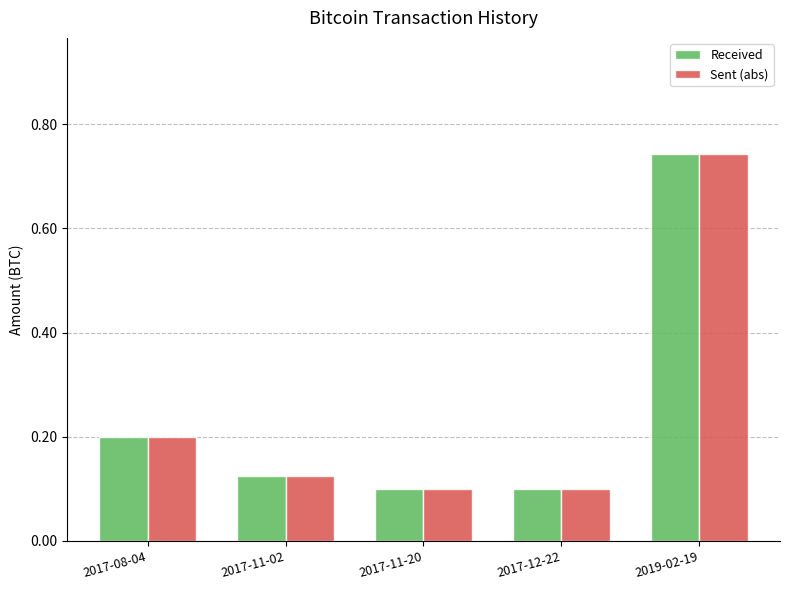

Which category has the highest value in the Received series?

2019-02-19